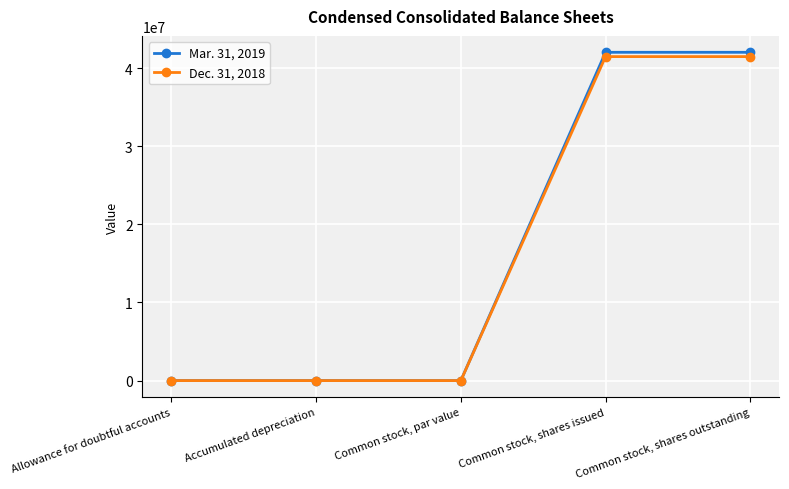

Rank the series by their average value, from lowest to highest.

Dec. 31, 2018, Mar. 31, 2019